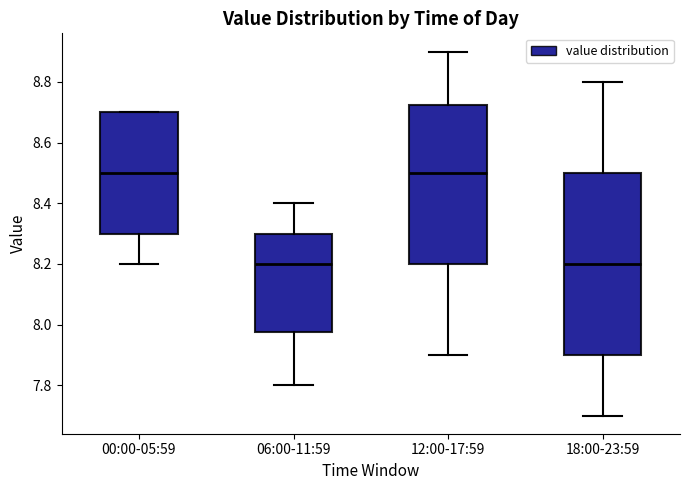

Which box is the tallest, from its lower edge to its upper edge?

18:00-23:59